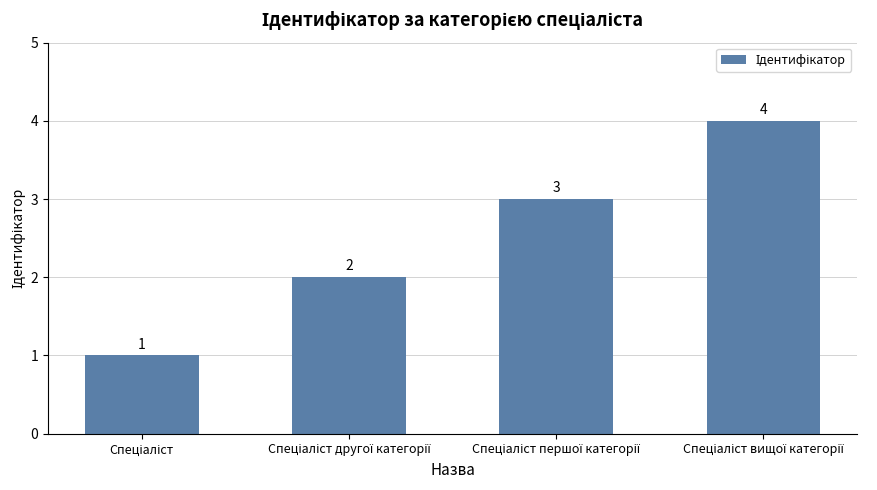

What is the greatest value displayed?

4